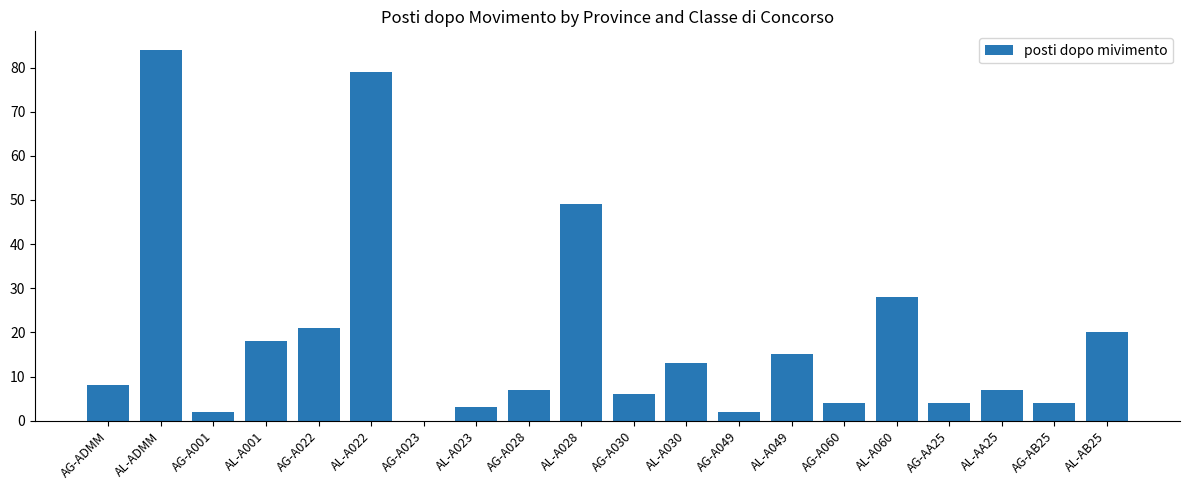

Where is the data nearest to the value 42?

AL-A028